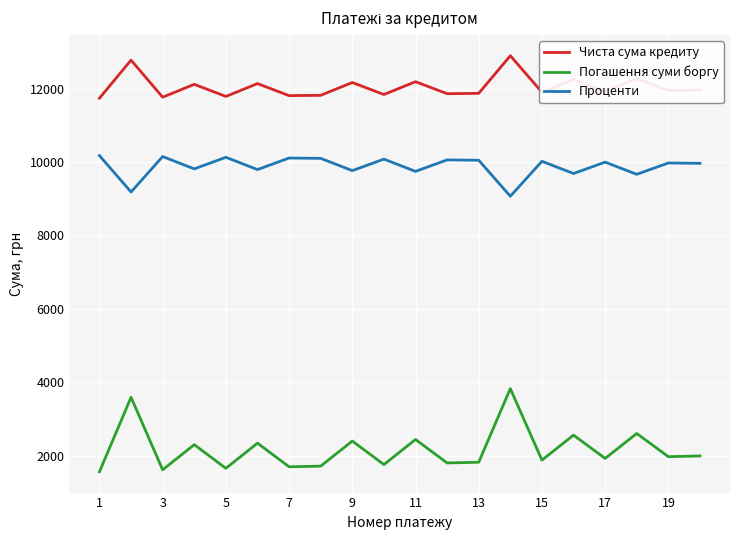

Which series has the widest spread of values?

Погашення суми боргу